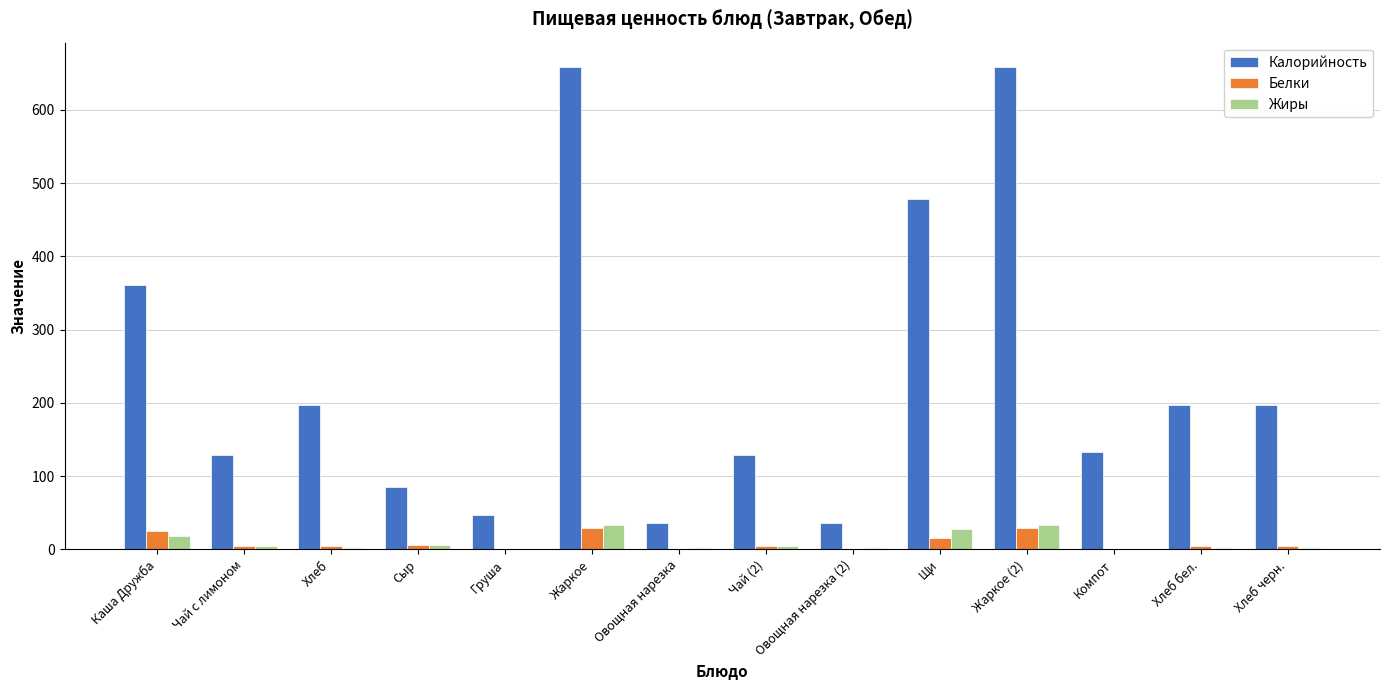

The Калорийность series shows 196.4 at Хлеб. True or false?

True